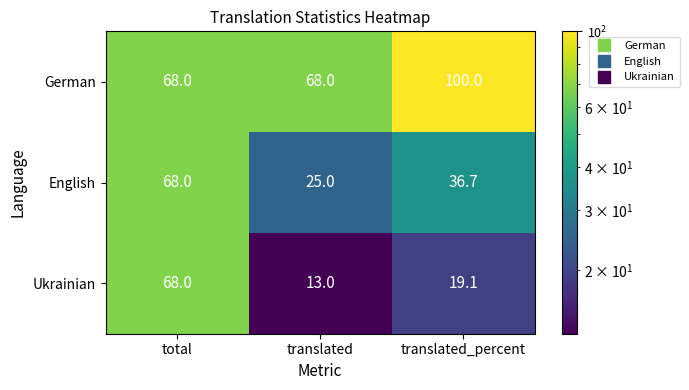

Count the number of data series in this chart.

3